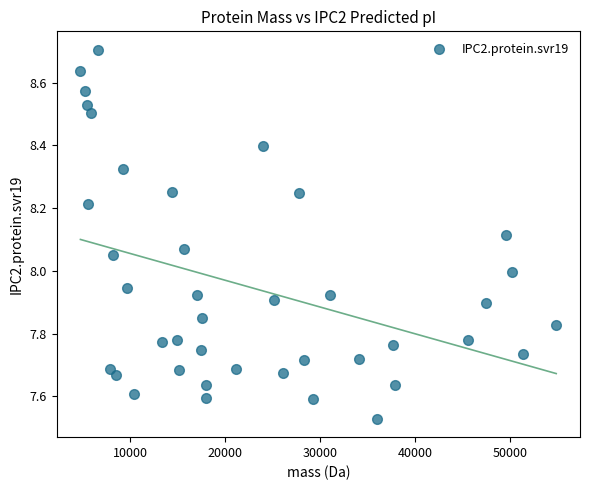

What is the range of Y values (max minus min)?

1.2